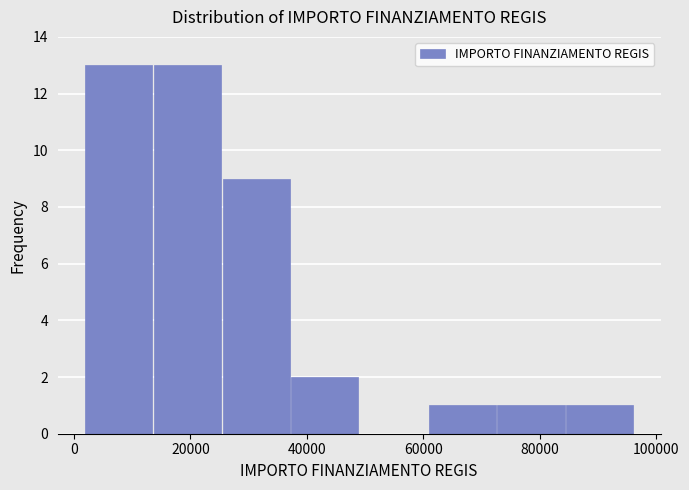

How tall is the bar that spans 72000 to 84000 on the x-axis? Neither the bar edges nor the heights are printed on the chart, so give them approximately, as read against the axes.

1